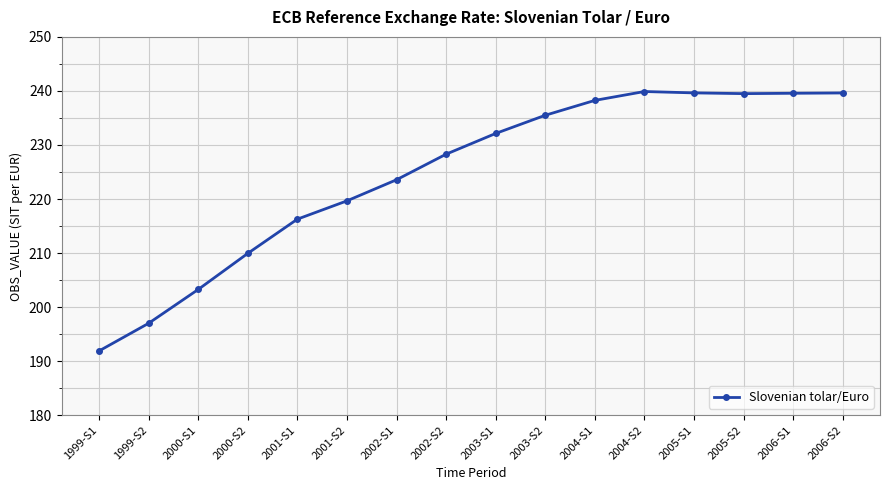

What is the ratio of the value at 2001-S1 to the value at 2004-S1?

0.9